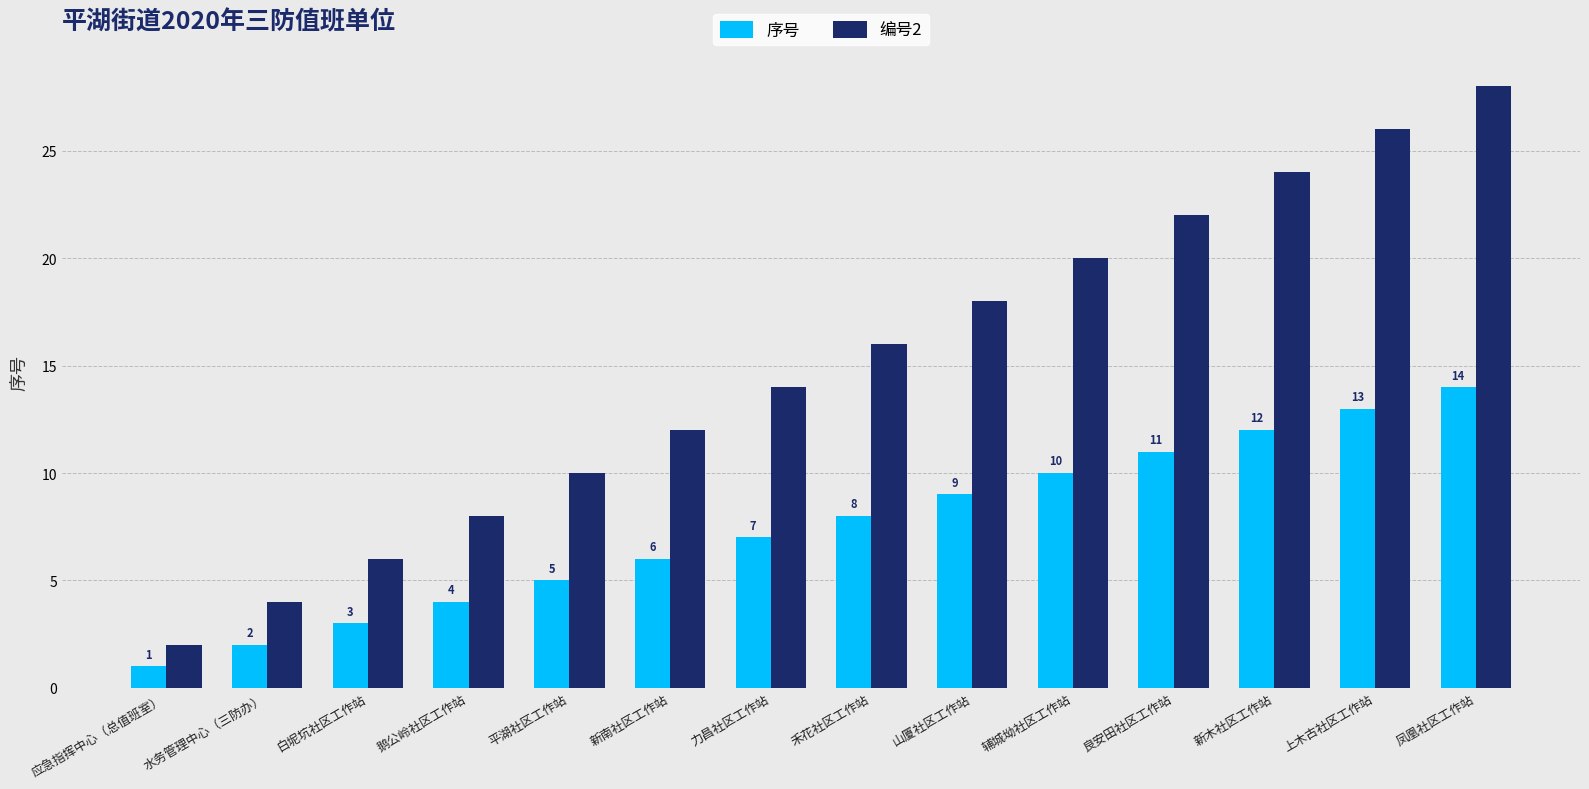

The 序号 series shows 3 at 禾花社区工作站. True or false?

False